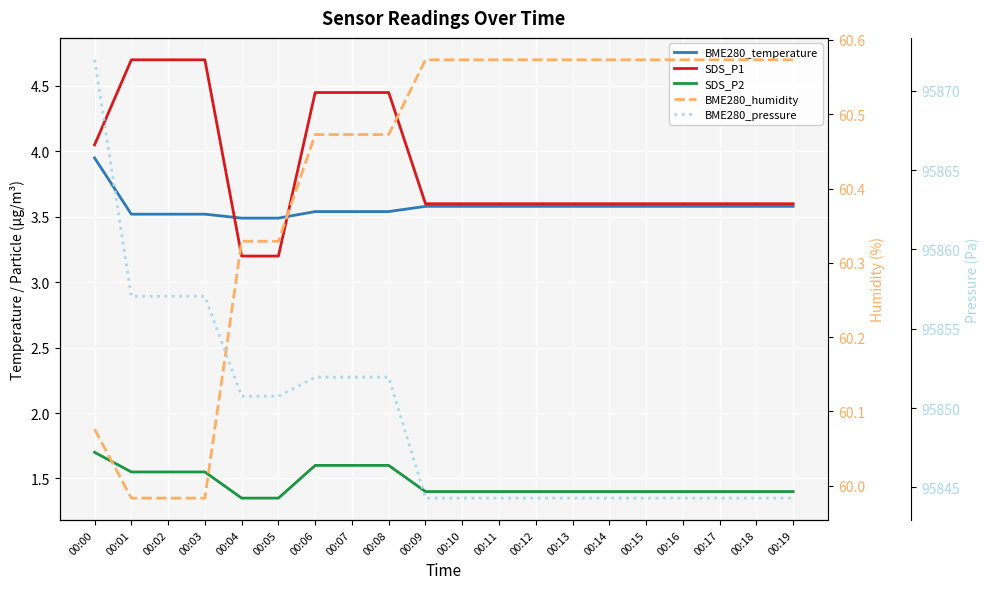

Which label corresponds to the largest value in the chart?

00:00